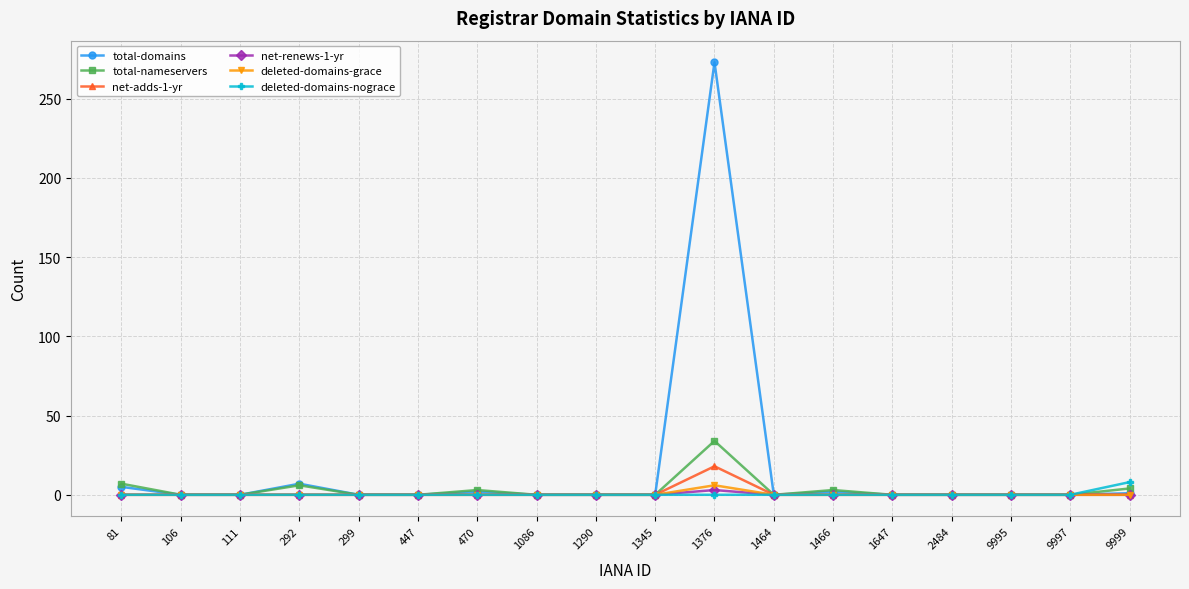

Between 1086 and 1376, which series saw the biggest shift?

total-domains